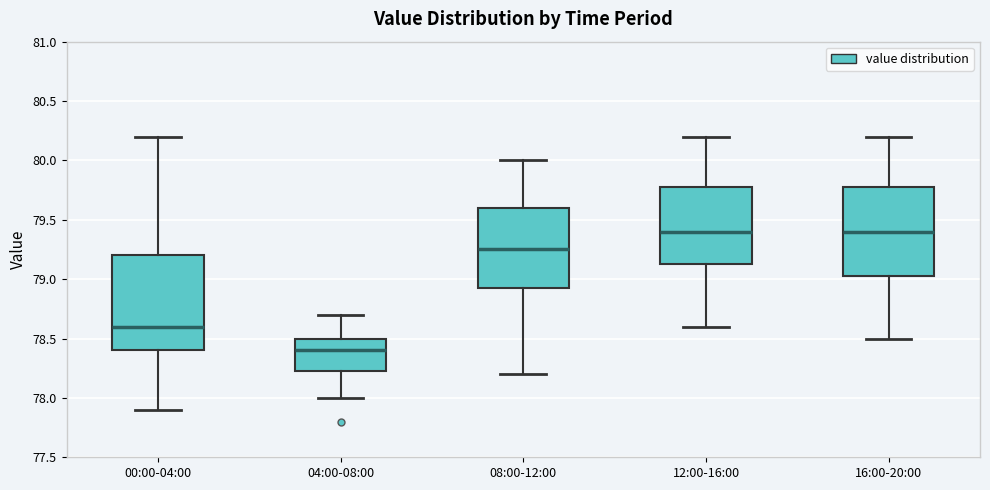

Reading left to right, transcribe this box plot: for each box, give where its median line is, the range the box spans, and where its two whiskers end, as read against the y-axis. The values are not printed on the chart, so give them approximately, as read against the axis.

00:00-04:00: median 78.60, box 78.40 to 79.20, whiskers 77.90 to 80.20
04:00-08:00: median 78.40, box 78.25 to 78.50, whiskers 78.00 to 78.70
08:00-12:00: median 79.25, box 78.95 to 79.60, whiskers 78.20 to 80.00
12:00-16:00: median 79.40, box 79.15 to 79.80, whiskers 78.60 to 80.20
16:00-20:00: median 79.40, box 79.05 to 79.80, whiskers 78.50 to 80.20